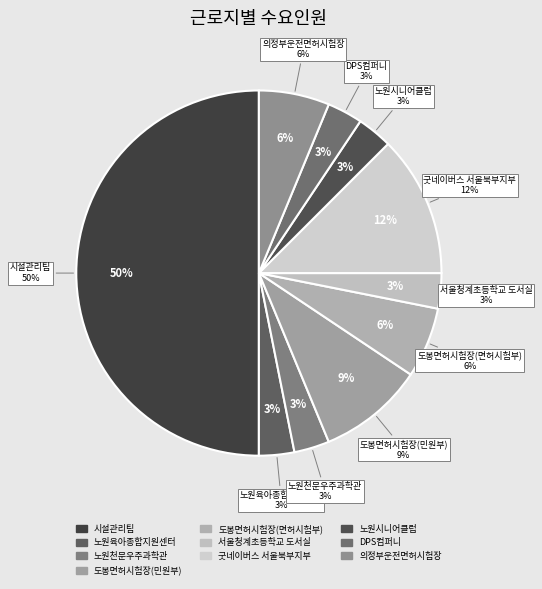

True or false: 도봉면허시험장(면허시험부) accounts for 1% of the total.

False